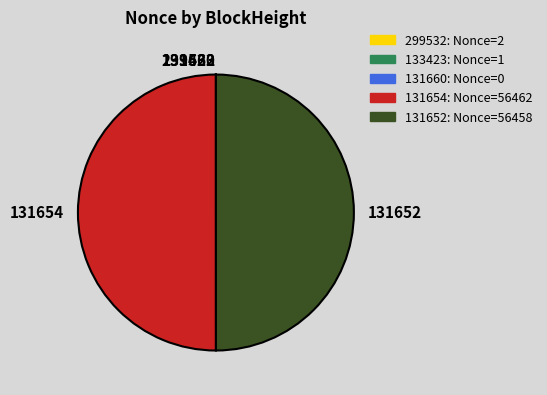

Is it true that 131654 is 60% of the pie?

False